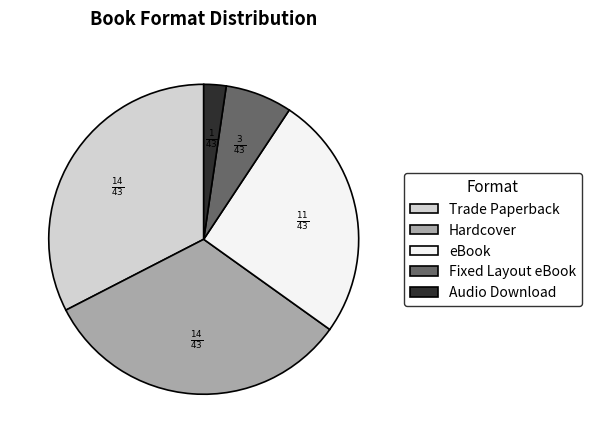

What is the ratio of the value at Hardcover to the value at Trade Paperback?

1.0